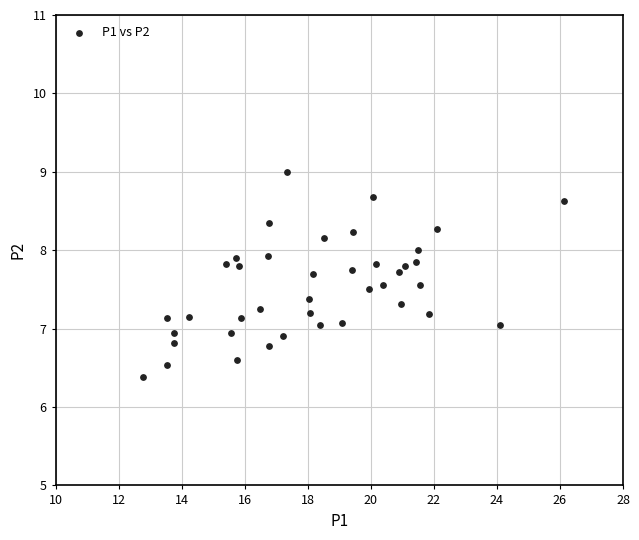

What is the range of X values (max minus min)?

13.4